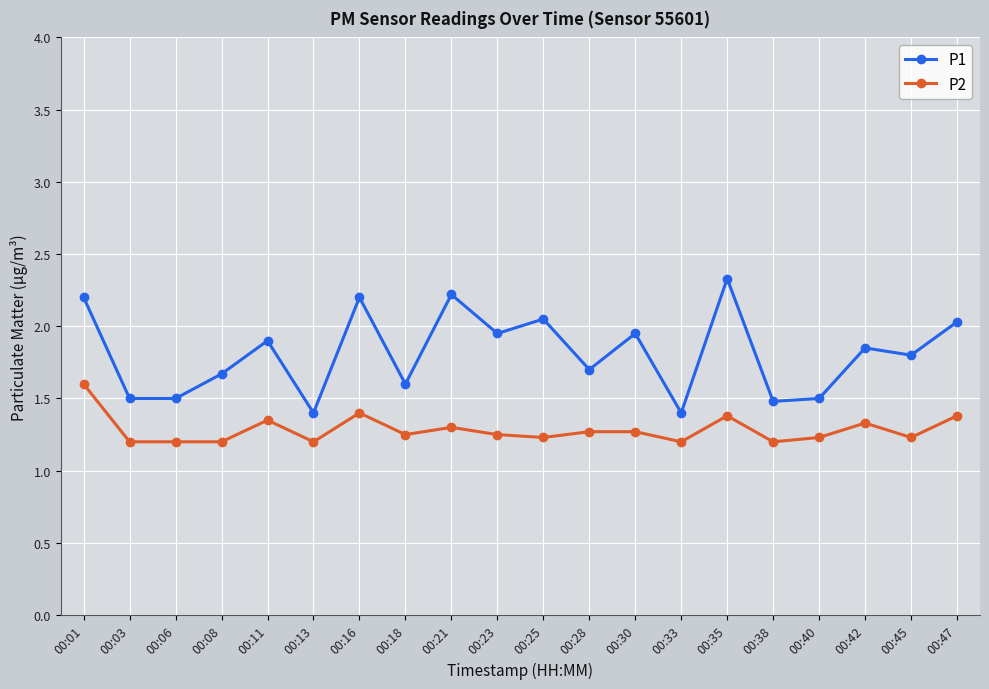

Where is the first local maximum for P1?

00:11